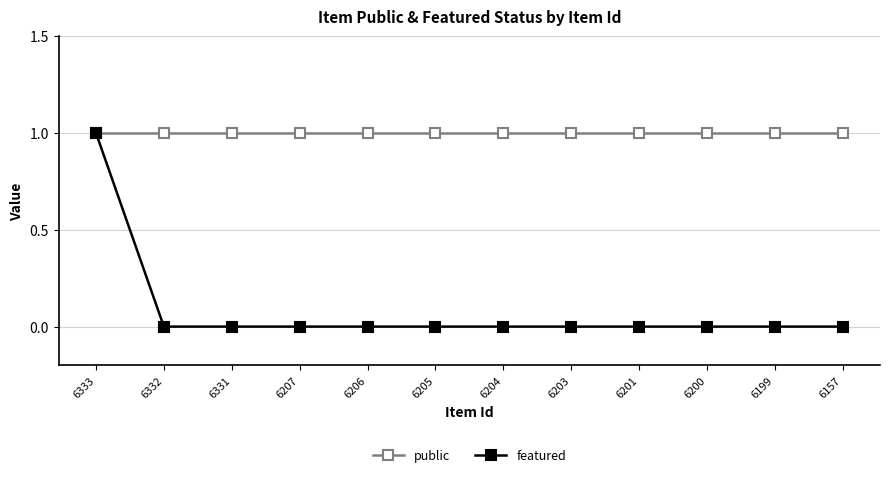

Rank the series at 6157 from highest to lowest value.

public, featured